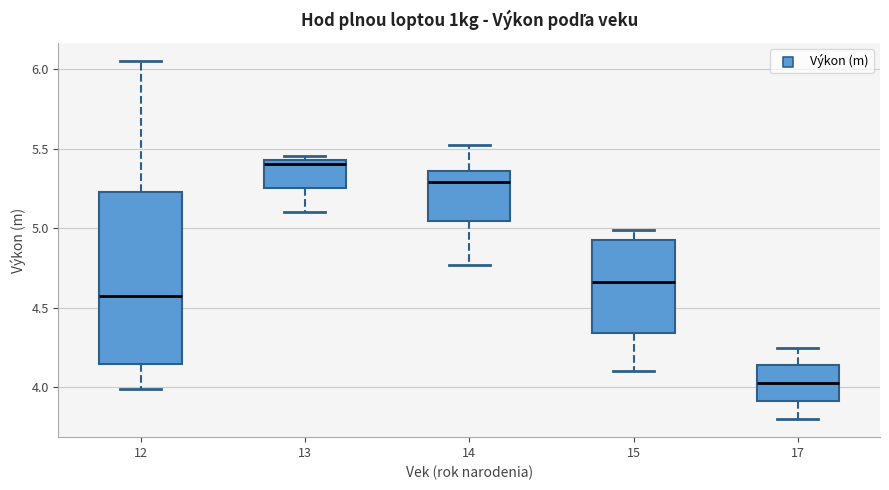

Where does the median line of the box at x = 15 sit on the y-axis? The values are not printed on the chart, so give them approximately, as read against the axis.

4.65